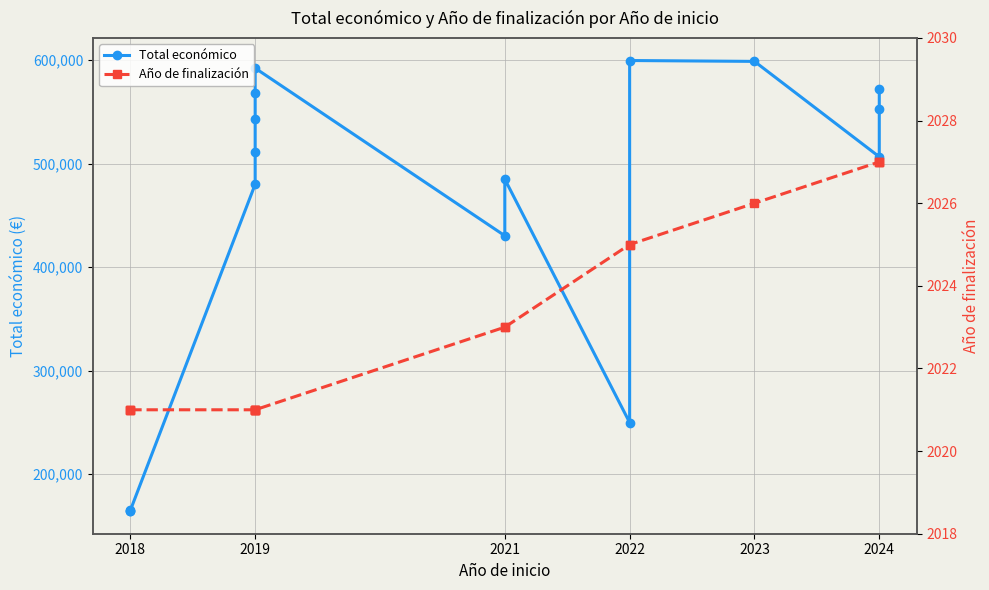

What is the total value across all series at 2018?

166221